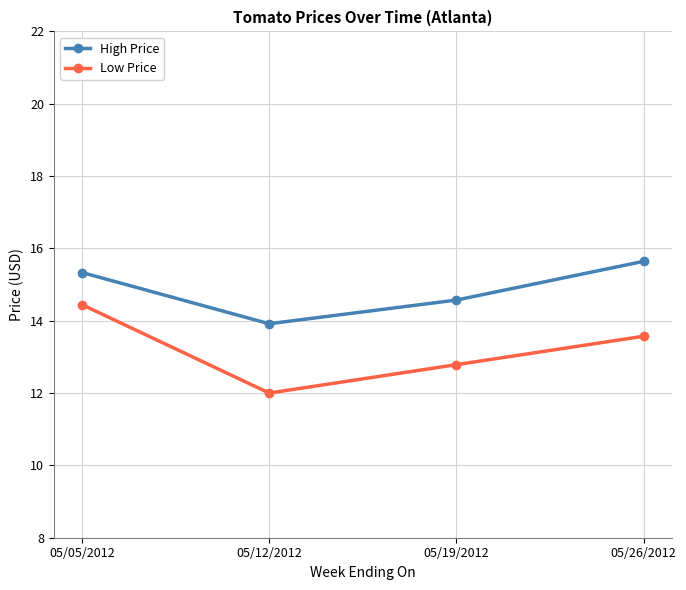

True or false: High Price and Low Price cross at least once.

False